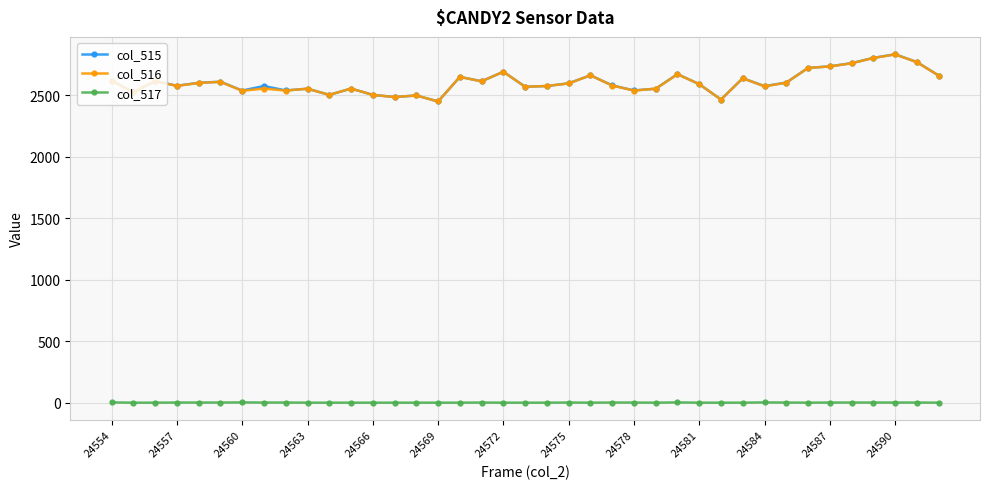

What is the minimum value for col_515?

2451